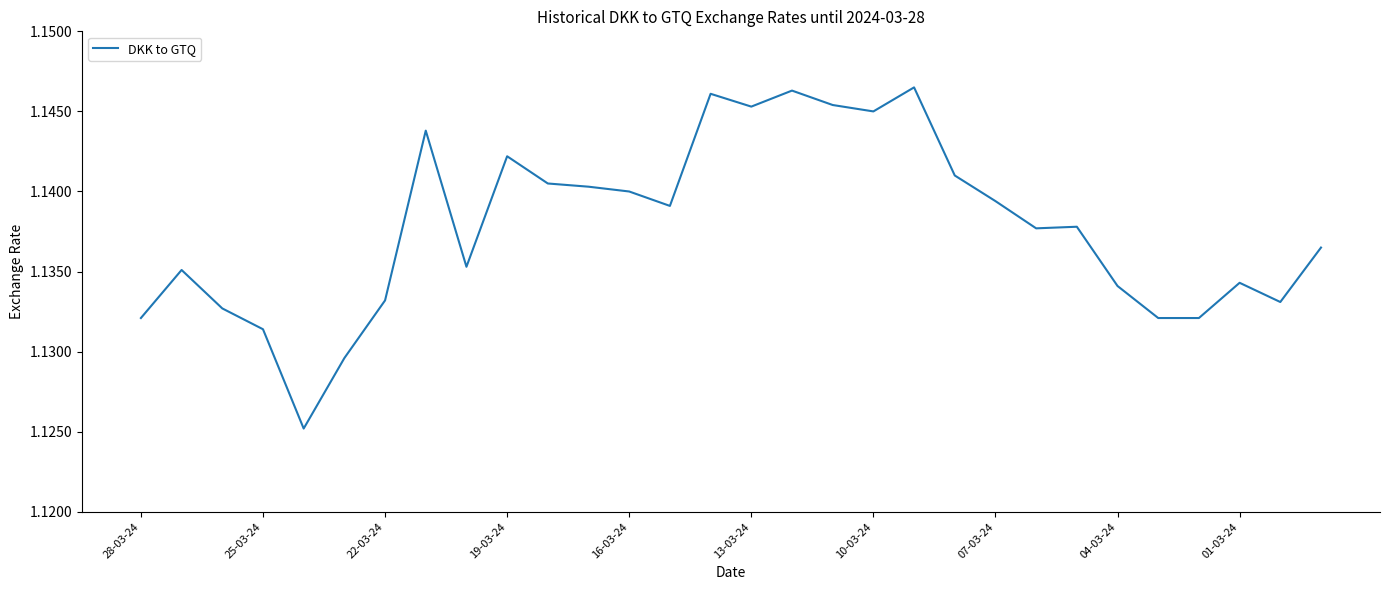

How many lines are shown in the chart?

1